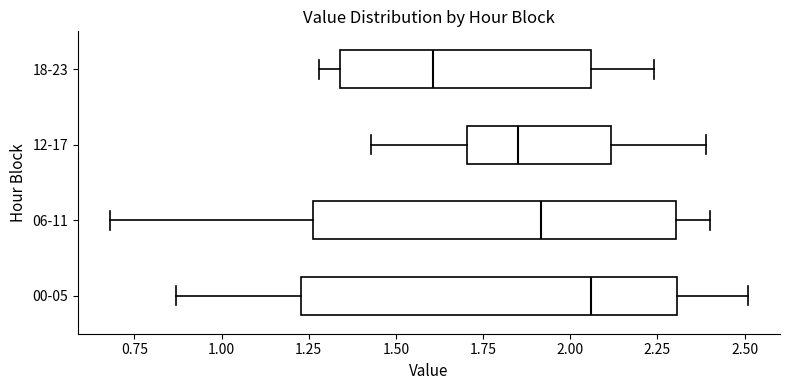

Which box's median line is the furthest to the right?

00-05